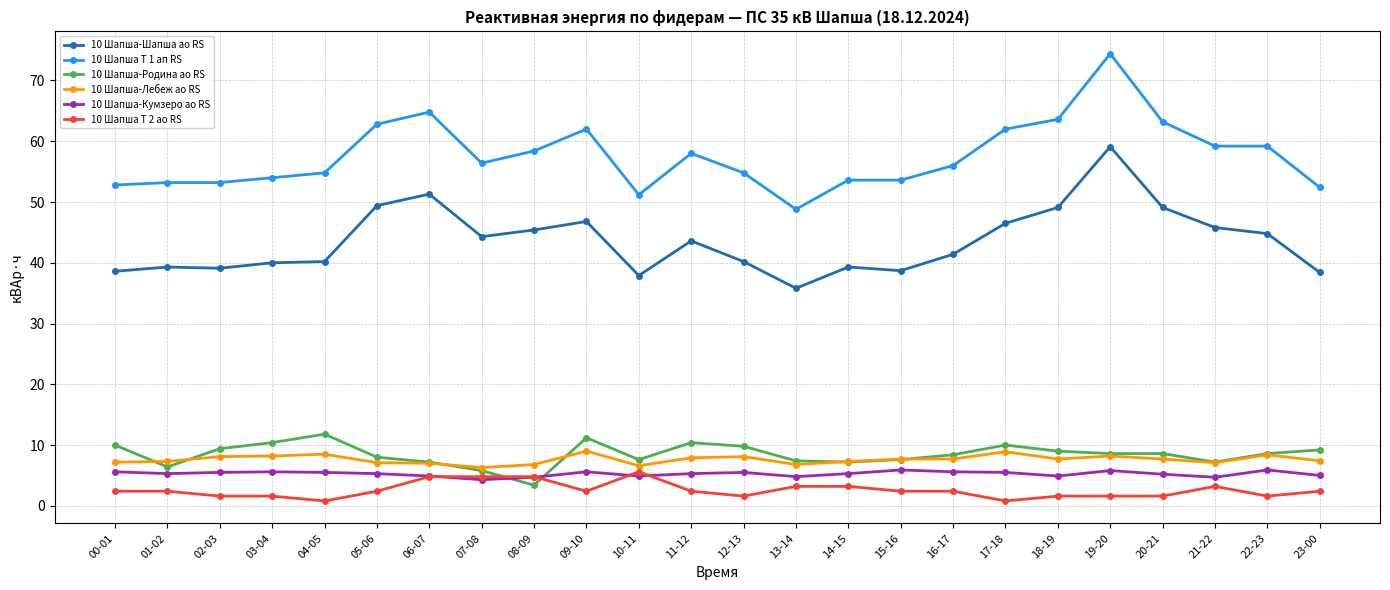

The value of 10 Шапша Т 2 ао RS at 09-10 is 2.4. True or false?

True